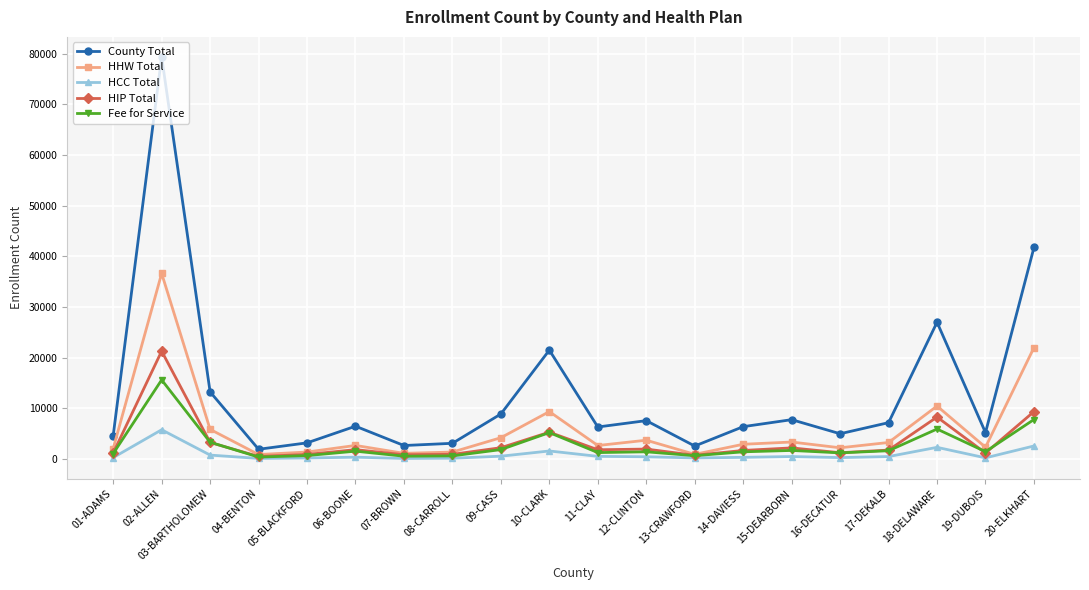

At which category is the sum across all series the highest?

02-ALLEN